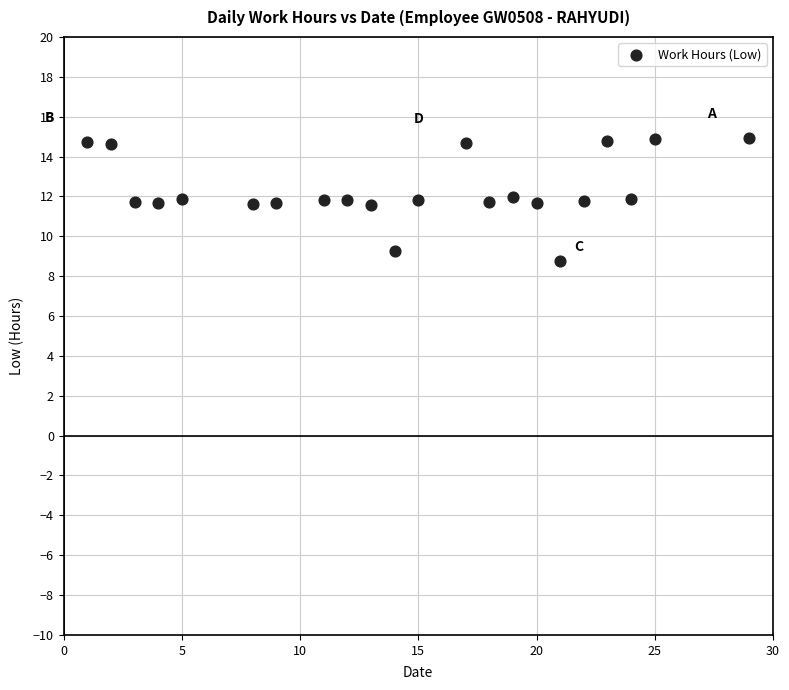

What is the range of Y values (max minus min)?

6.1